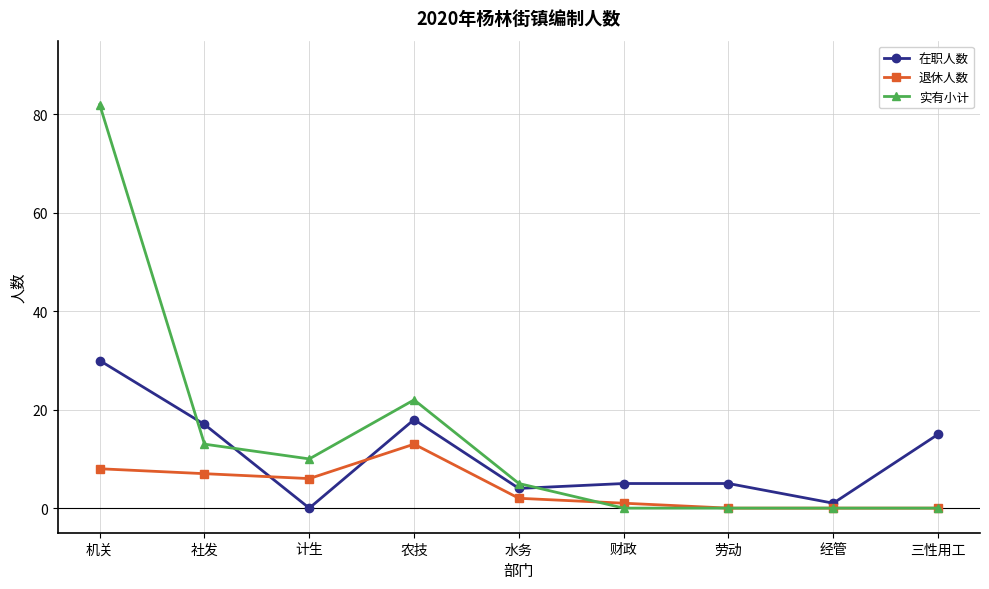

How many times do 在职人数 and 实有小计 cross each other?

3